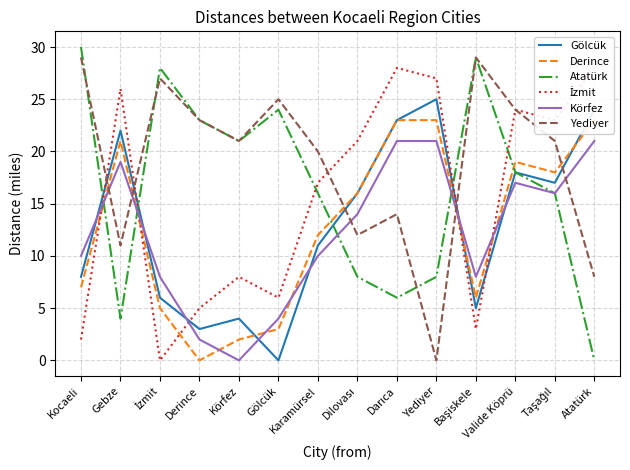

Does the chart display data point markers on the line(s)?

No